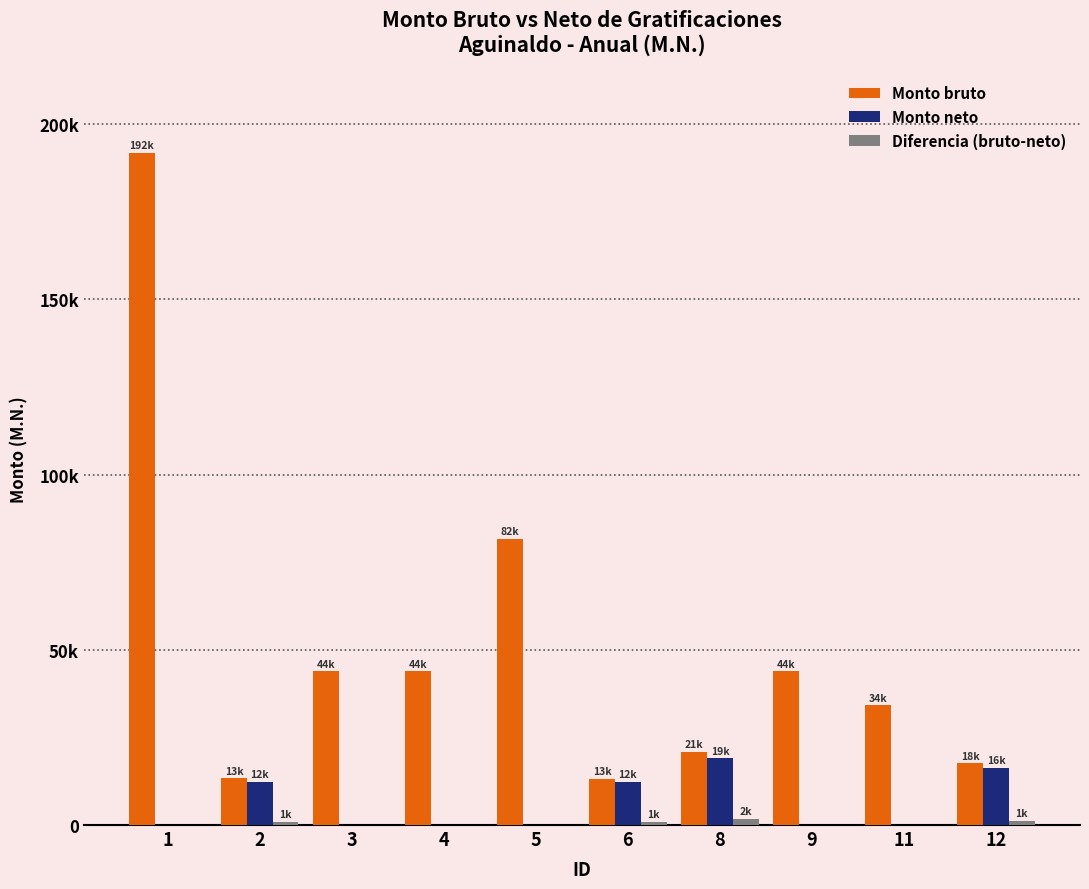

Is it true that Monto bruto equals 13302.1 at 2?

True